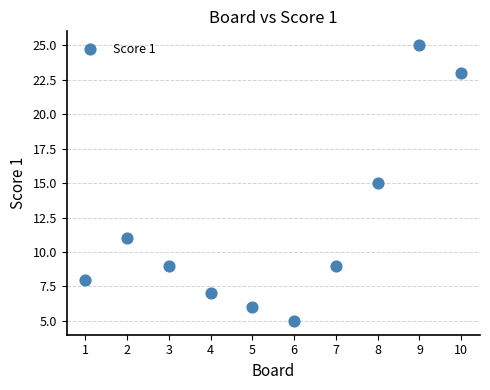

What is the average X value?

6